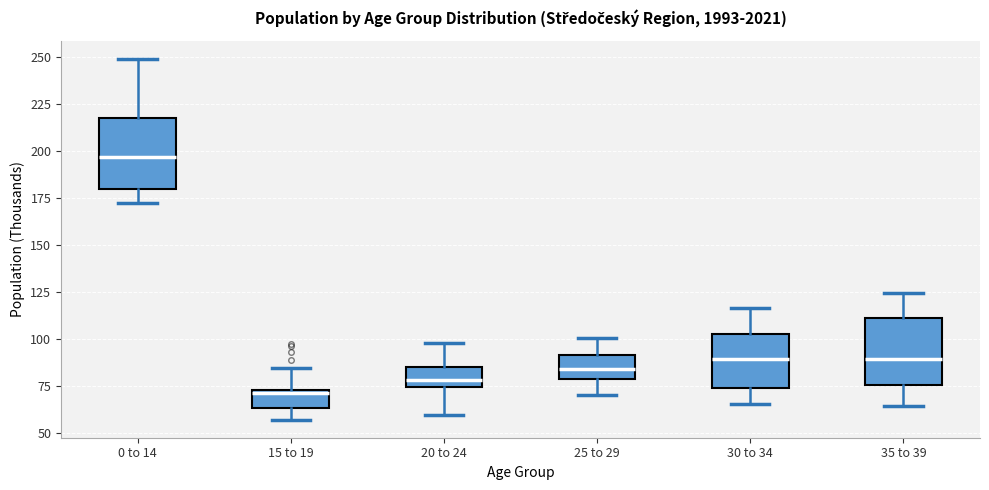

Where is the lower edge of the box for 35 to 39 on the y-axis? The values are not printed on the chart, so give them approximately, as read against the axis.

75